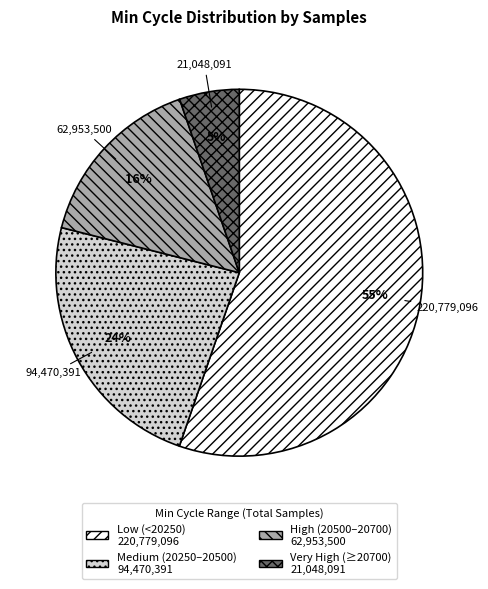

Does any single category account for the majority?

Yes